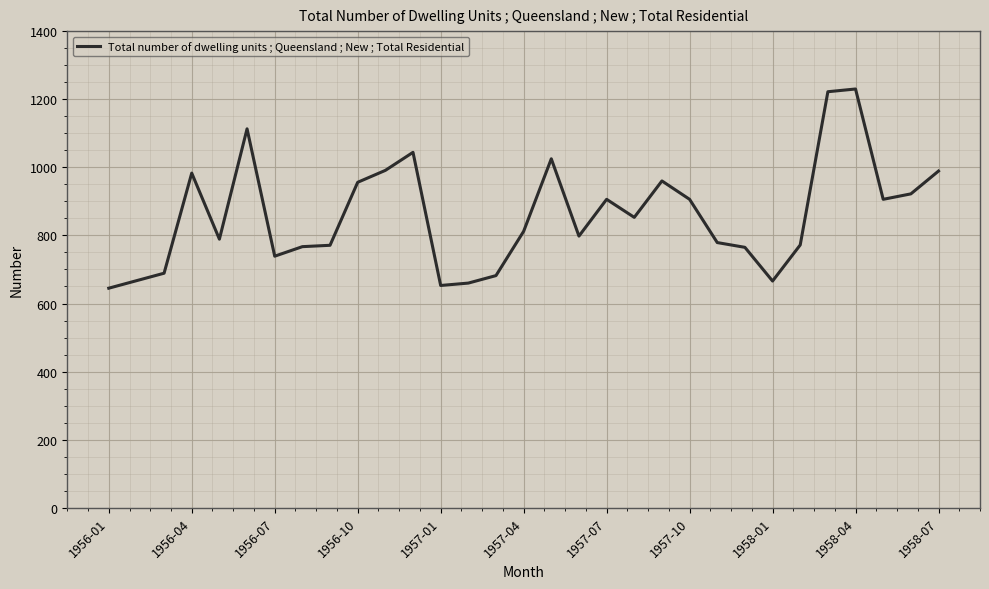

What is the average value?

860